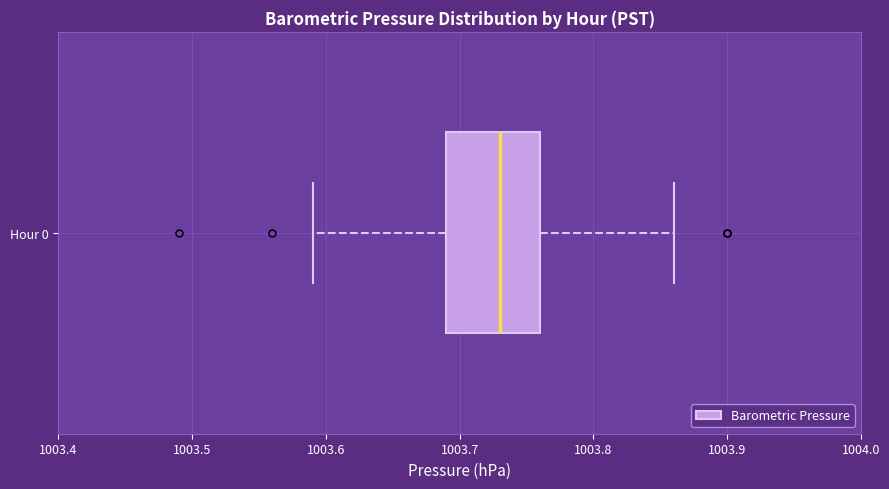

Where is the right edge of the box for Hour 0 on the x-axis? The values are not printed on the chart, so give them approximately, as read against the axis.

1003.76